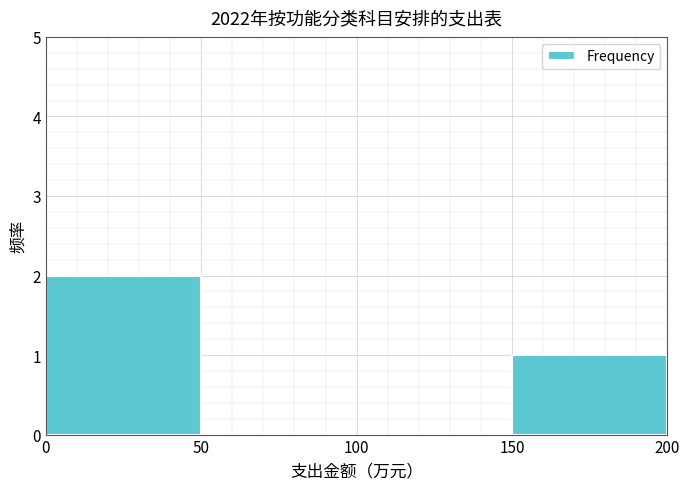

How tall is the bar that spans 150 to 200 on the x-axis? The values are not printed on the chart, so give them approximately, as read against the axis.

1